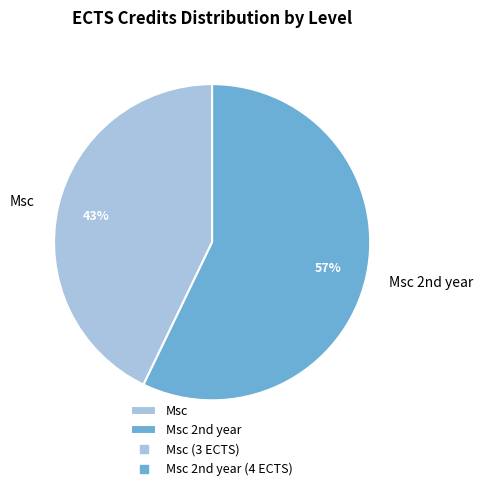

To the nearest percent, what percentage of the pie is Msc?

43%